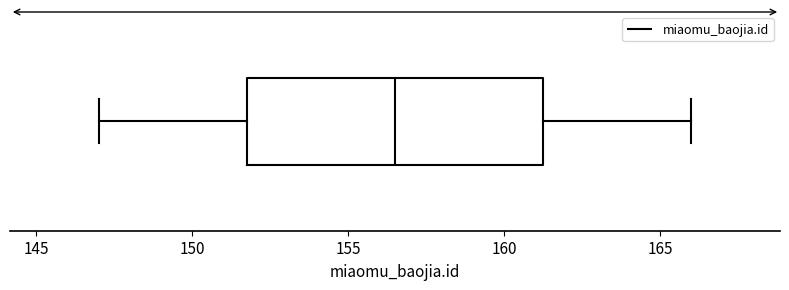

Where does the right whisker of the box end on the x-axis? The values are not printed on the chart, so give them approximately, as read against the axis.

166.0